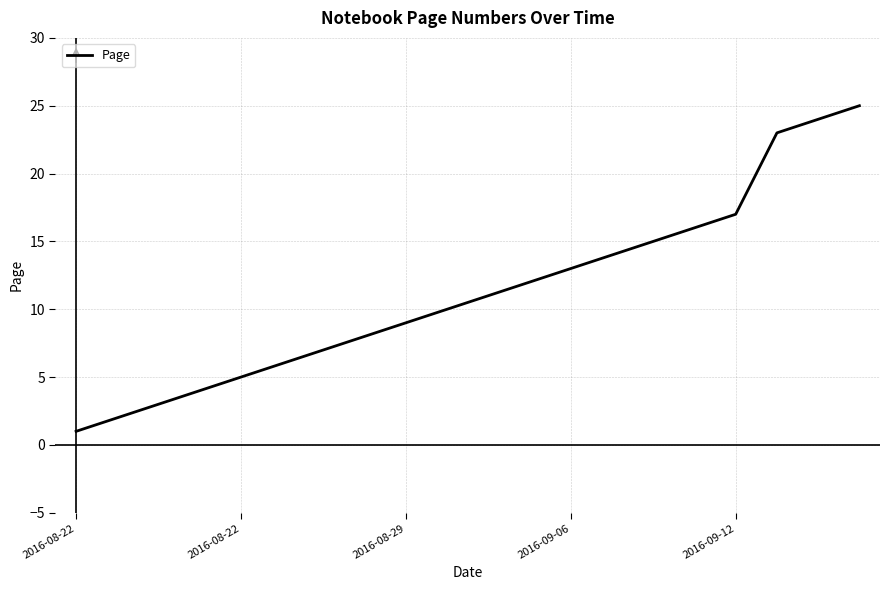

What is the greatest value displayed?

25